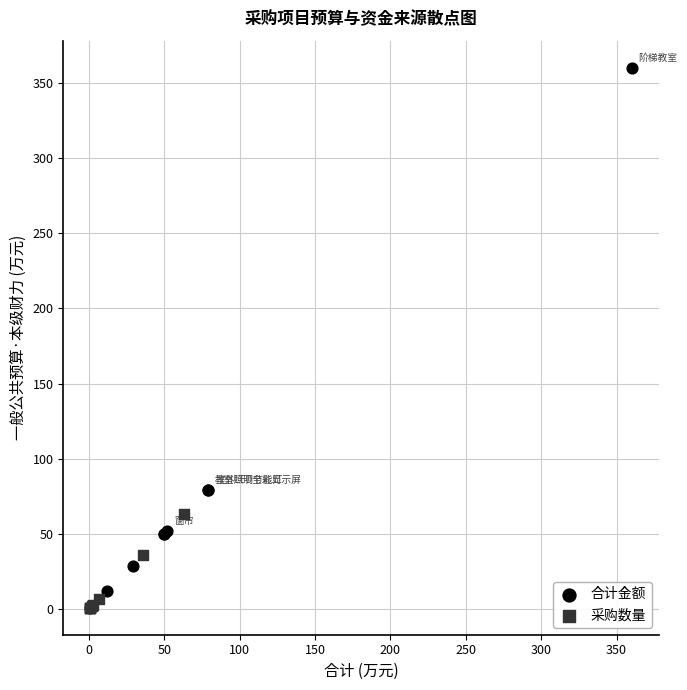

Which series reaches the maximum Y coordinate?

合计金额